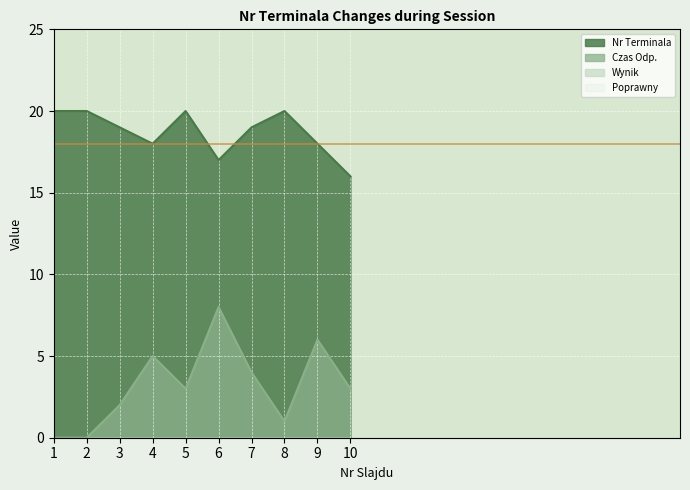

True or false: Nr Terminala has a value of 5 at 8.

False